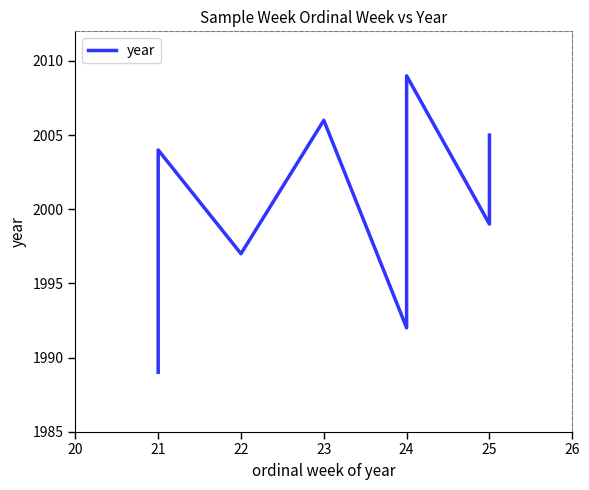

What is the maximum value shown in the chart?

2009